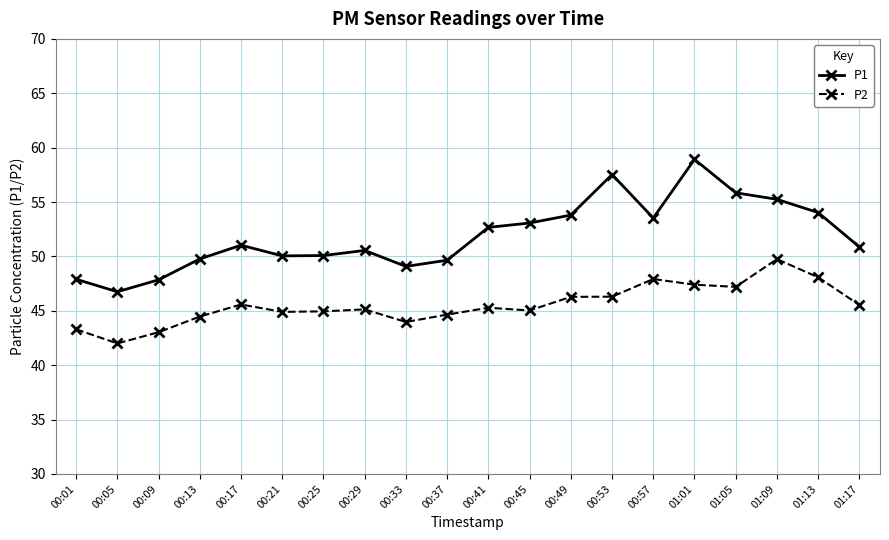

Rank the series by their maximum value, from highest to lowest.

P1, P2